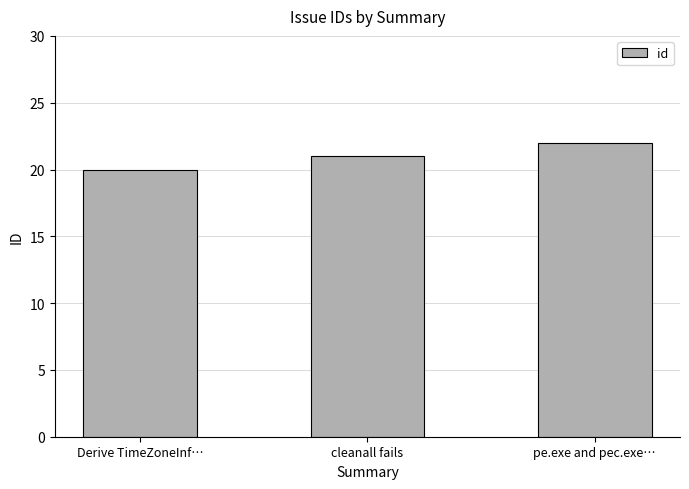

Between cleanall fails and pe.exe and pec.exe…, which is larger?

pe.exe and pec.exe…